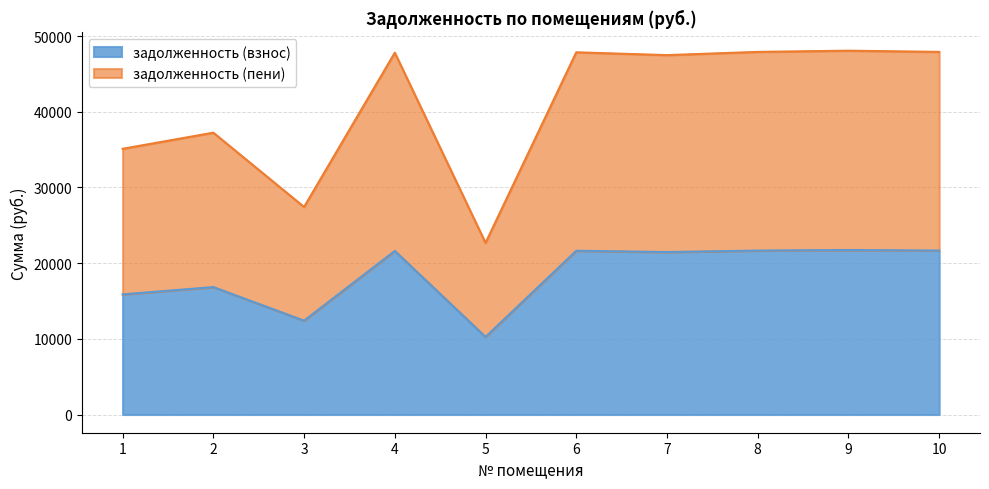

The value of задолженность (пени) at 10 is 28677.6. True or false?

False